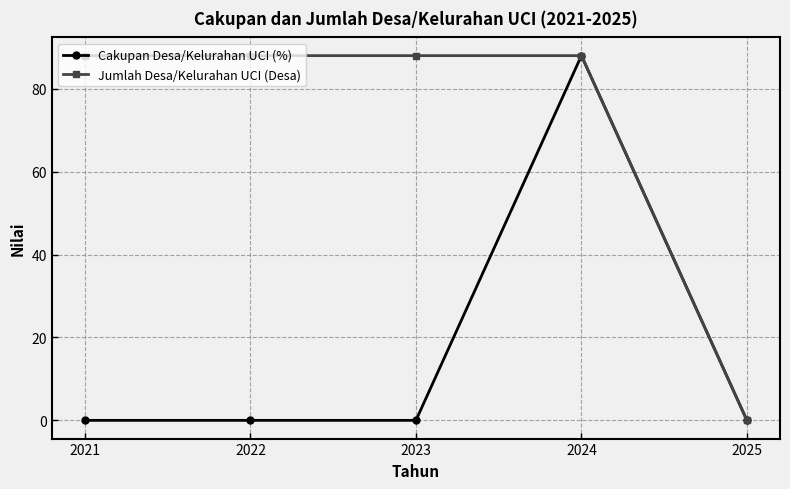

Which category has the lowest value in the Jumlah Desa/Kelurahan UCI (Desa) series?

2025